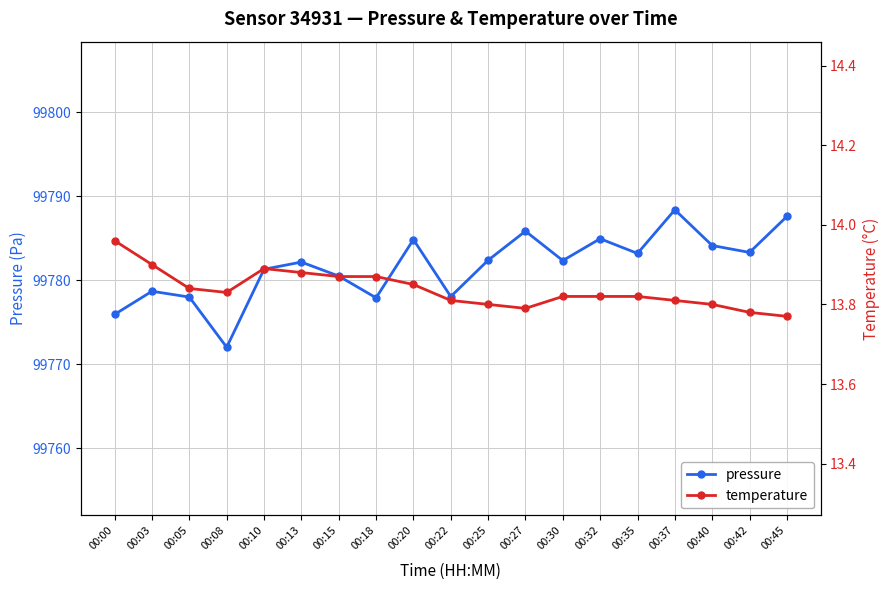

Reading right to left, list all the values displayed in this chart.

pressure: 99787.6	99783.3	99784.1	99788.4	99783.2	99784.9	99782.3	99785.8	99782.4	99778.1	99784.8	99777.9	99780.5	99782.2	99781.3	99772.0	99778.0	99778.7	99775.9
temperature: 13.8	13.8	13.8	13.8	13.8	13.8	13.8	13.8	13.8	13.8	13.8	13.9	13.9	13.9	13.9	13.8	13.8	13.9	14.0